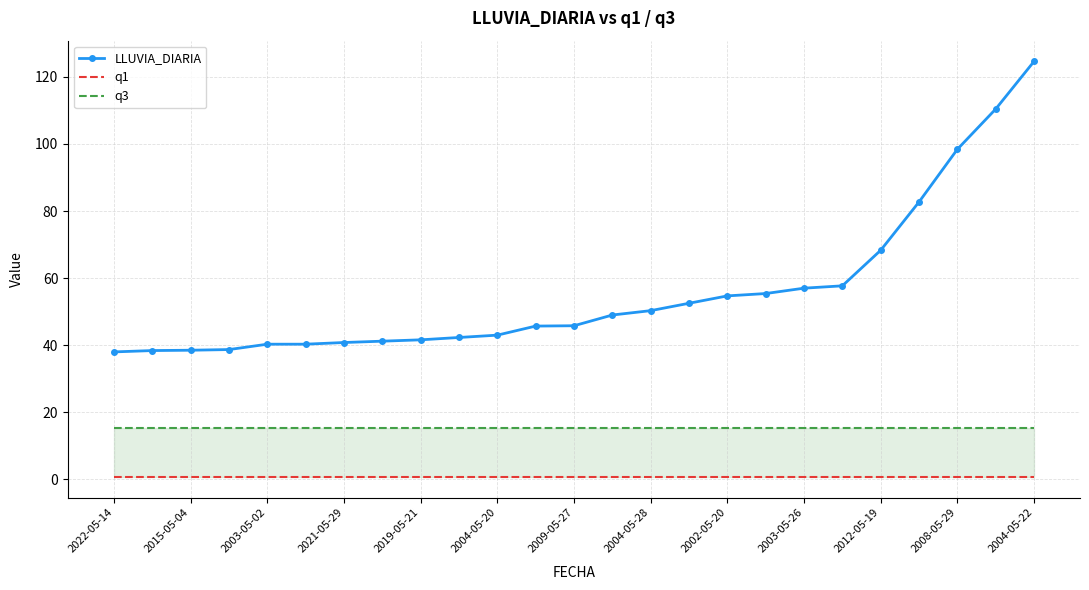

What is the minimum value for LLUVIA_DIARIA?

38.0